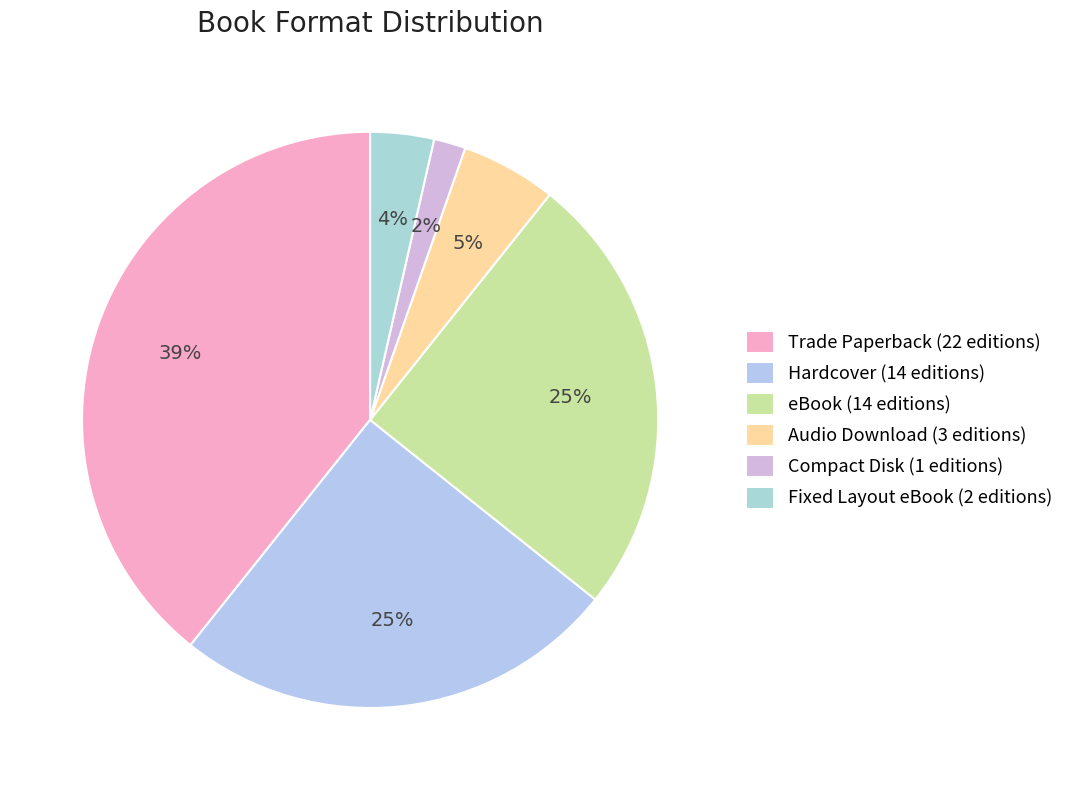

Which slice is the smallest?

Compact Disk